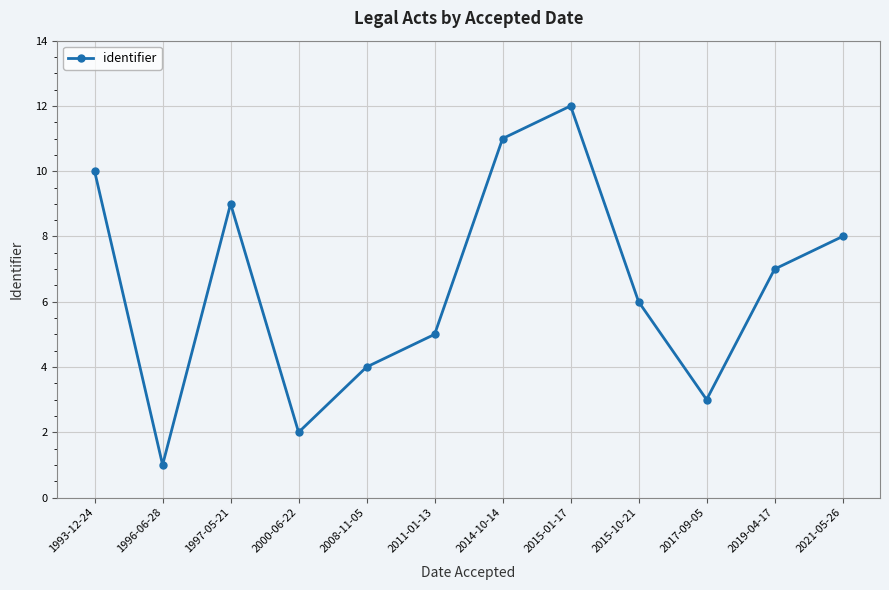

The value at 2015-10-21 is 1. True or false?

False